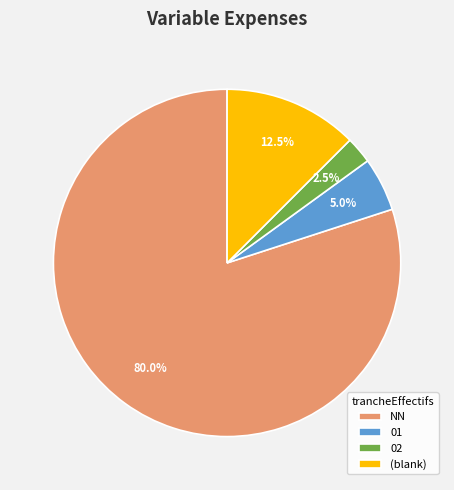

Count the number of slices in the pie.

4